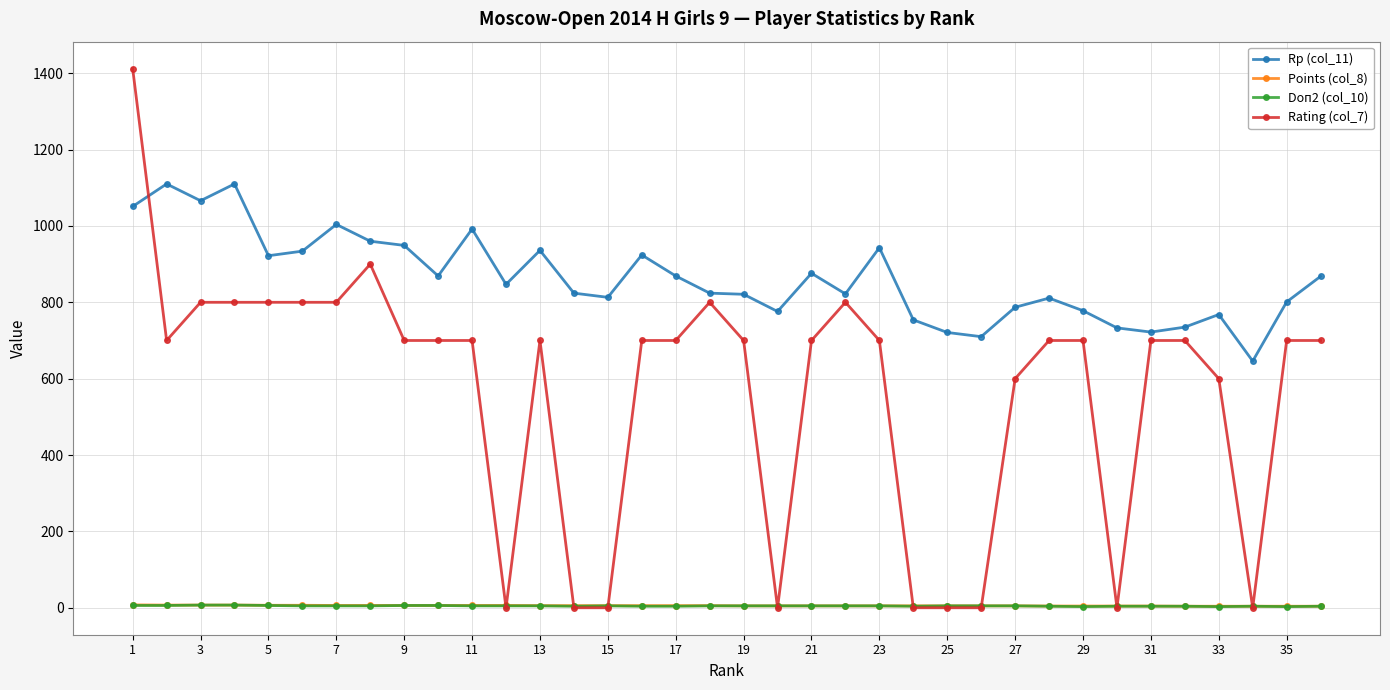

What is the highest value of the Rating (col_7) series?

1412.0